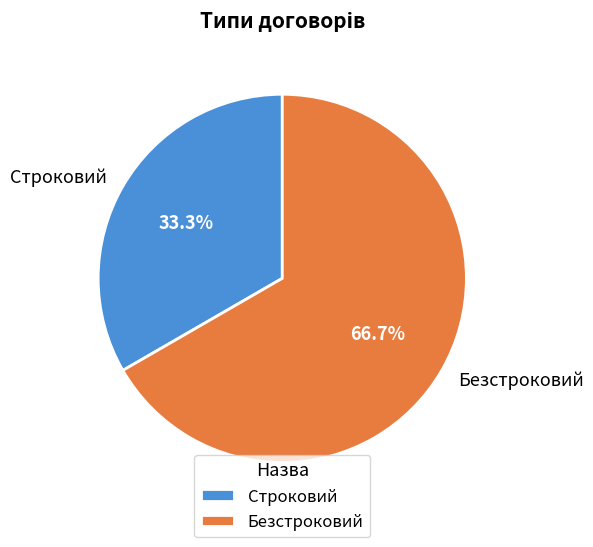

Approximately how many times larger is the value at Безстроковий compared to Строковий?

2.0